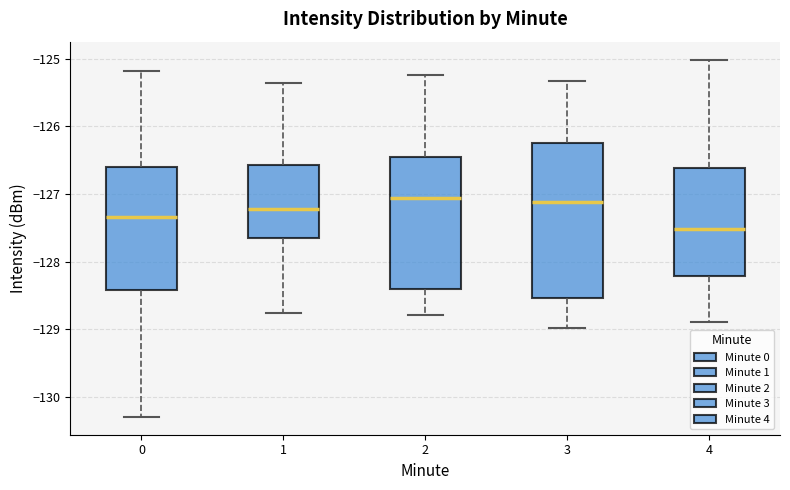

Reading left to right, read every box against the y-axis: the position of its median line, the range the box covers, and the ends of its whiskers. The values are not printed on the chart, so give them approximately, as read against the axis.

0: median -127.3, box -128.4 to -126.6, whiskers -130.3 to -125.2
1: median -127.2, box -127.7 to -126.6, whiskers -128.8 to -125.4
2: median -127.1, box -128.4 to -126.4, whiskers -128.8 to -125.2
3: median -127.1, box -128.5 to -126.3, whiskers -129.0 to -125.3
4: median -127.5, box -128.2 to -126.6, whiskers -128.9 to -125.0